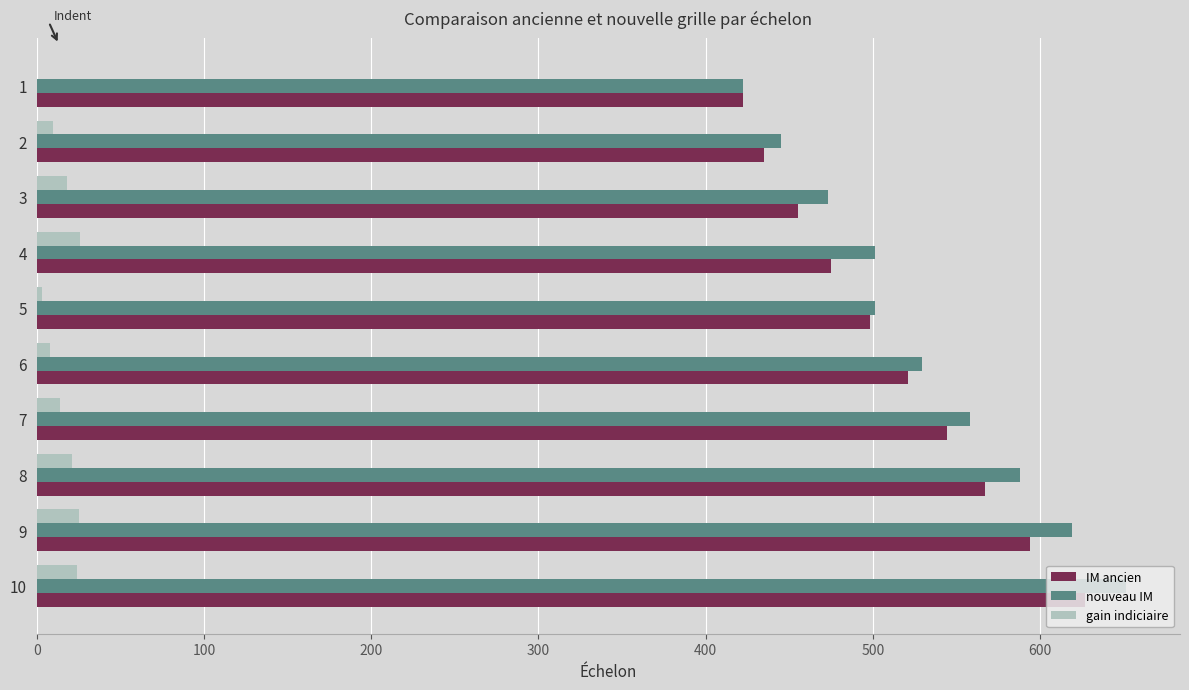

Which series changed the most between 8 and 6?

nouveau IM